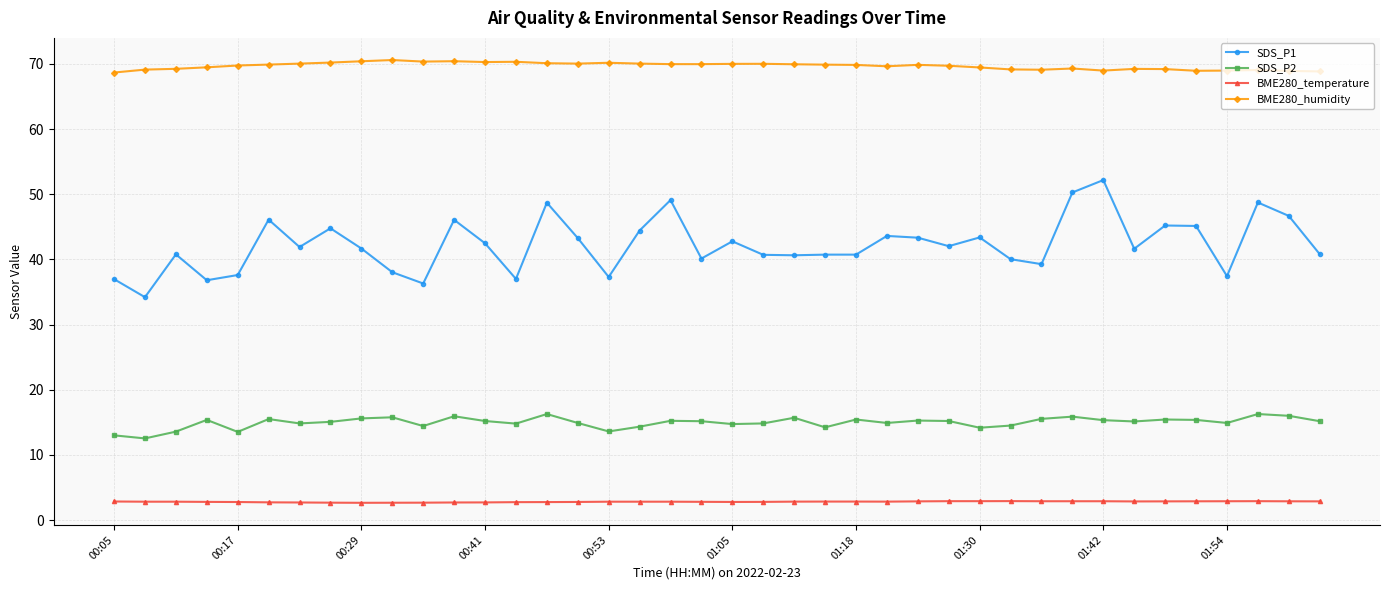

What is the difference between the second highest and minimum values in the BME280_humidity series?

1.7